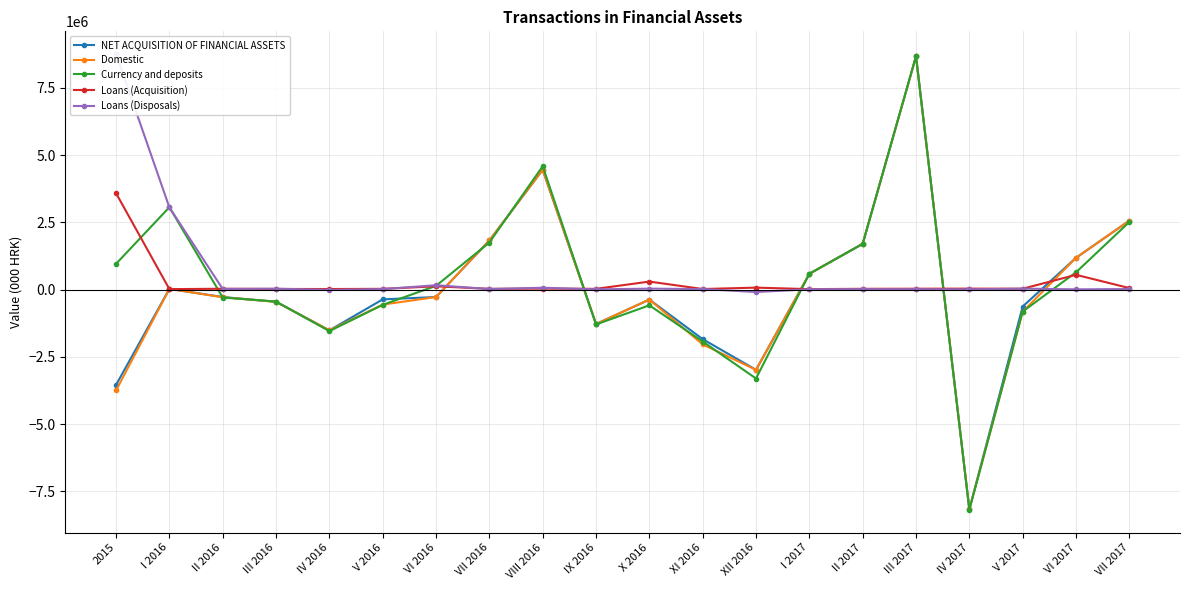

How many values in the Loans (Acquisition) series are below 32636?

10